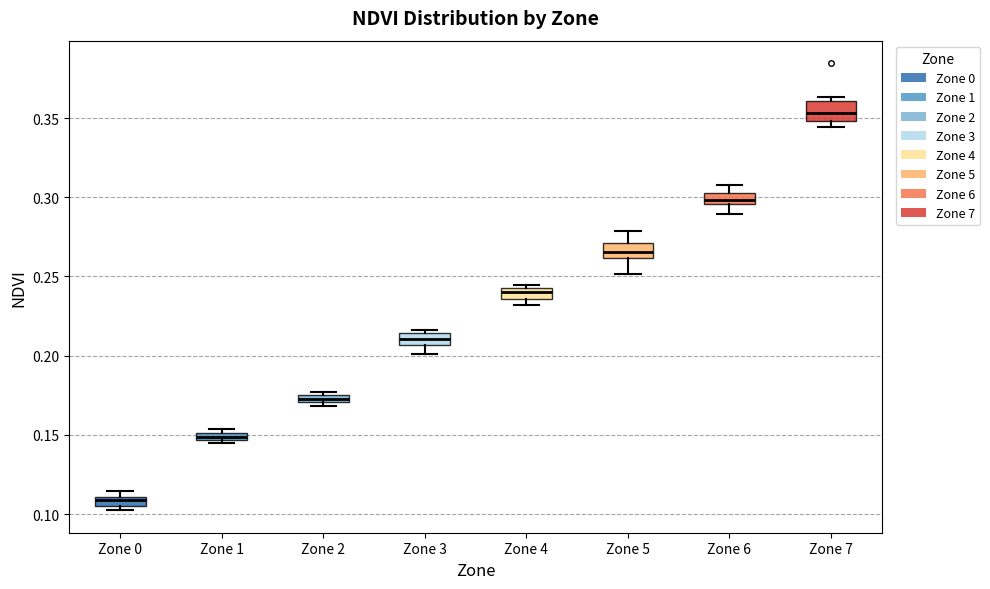

Which box has the highest median line?

Zone 7